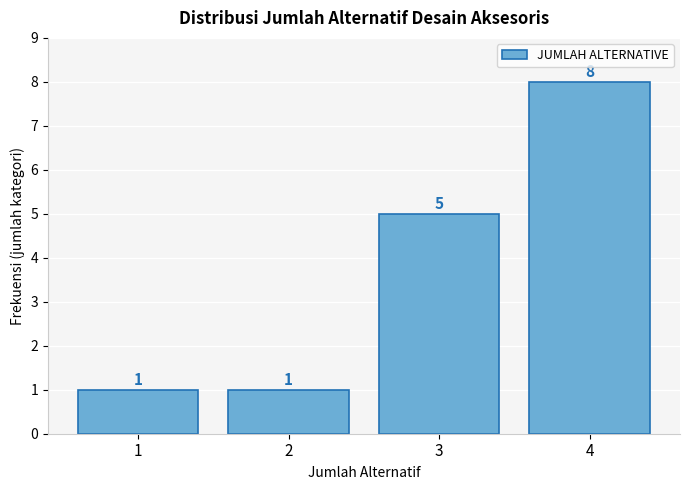

Reading left to right, list all the values displayed in this chart.

1	1	5	8